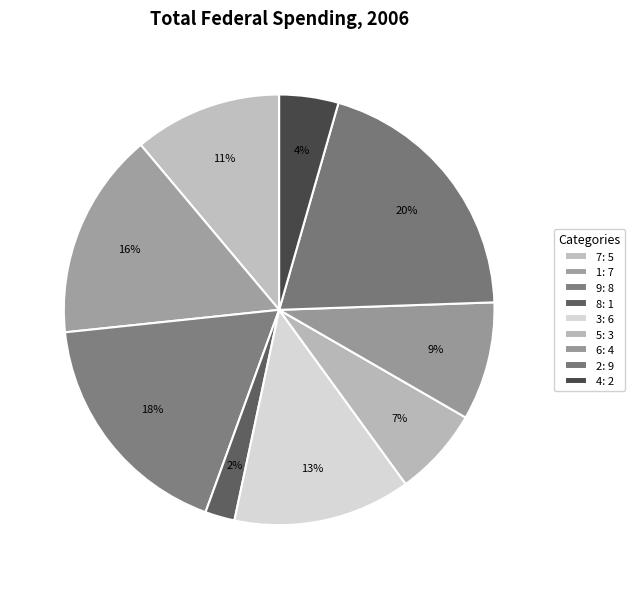

Count the number of slices in the pie.

9